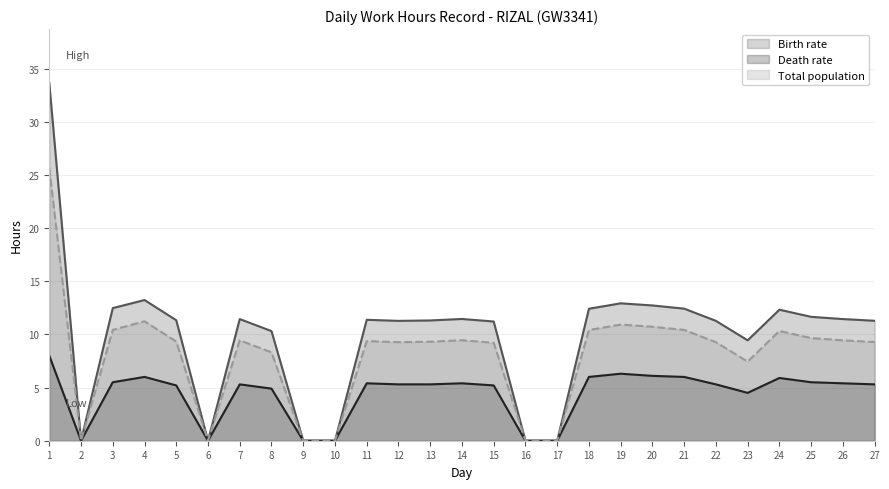

How many lines are shown in the chart?

3